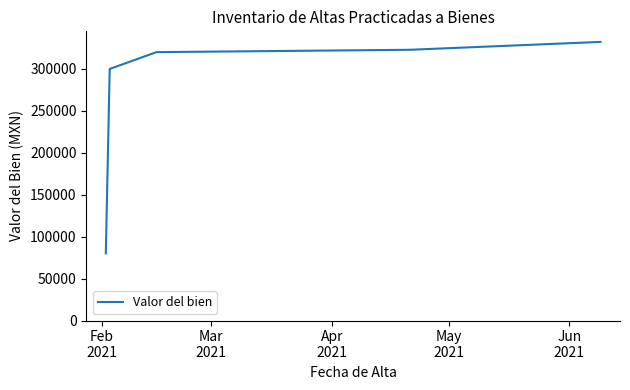

What is the sum of all values?

1354670.9